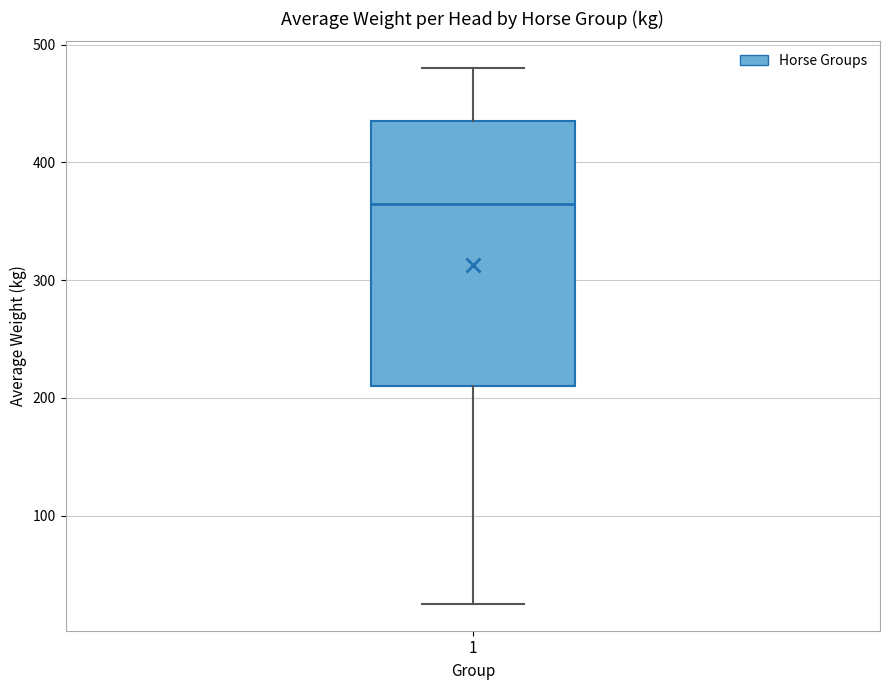

Transcribe this box plot: give where the median line is, the range the box spans, and where the two whiskers end, as read against the y-axis. The values are not printed on the chart, so give them approximately, as read against the axis.

median 370, box 210 to 440, whiskers 30 to 480